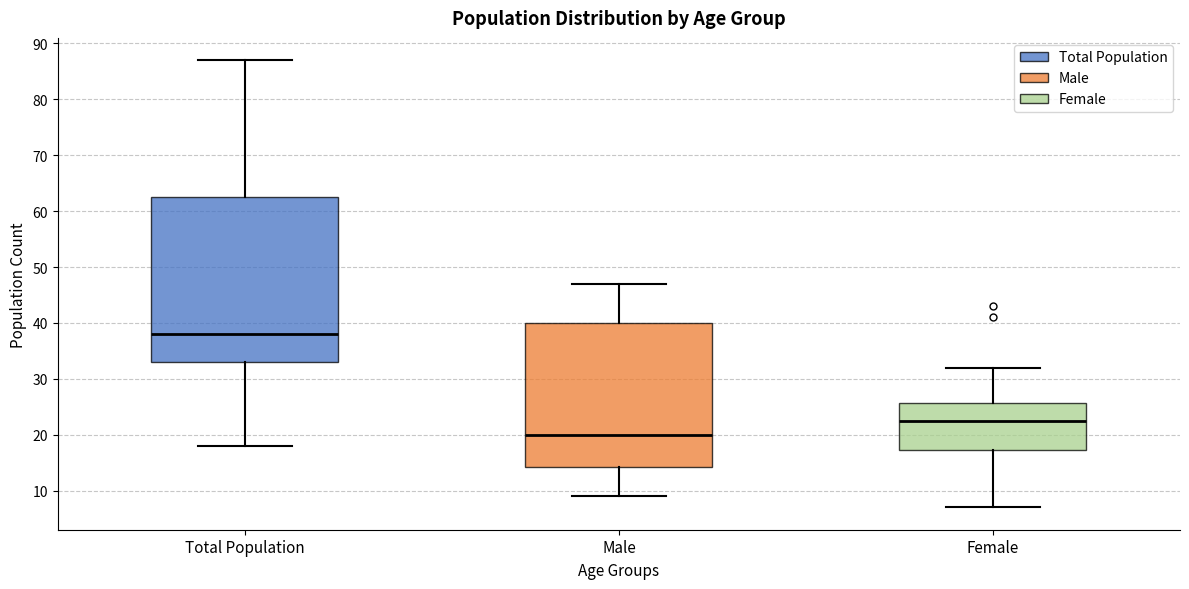

Where does the lower whisker of the box for Female end on the y-axis? The values are not printed on the chart, so give them approximately, as read against the axis.

7